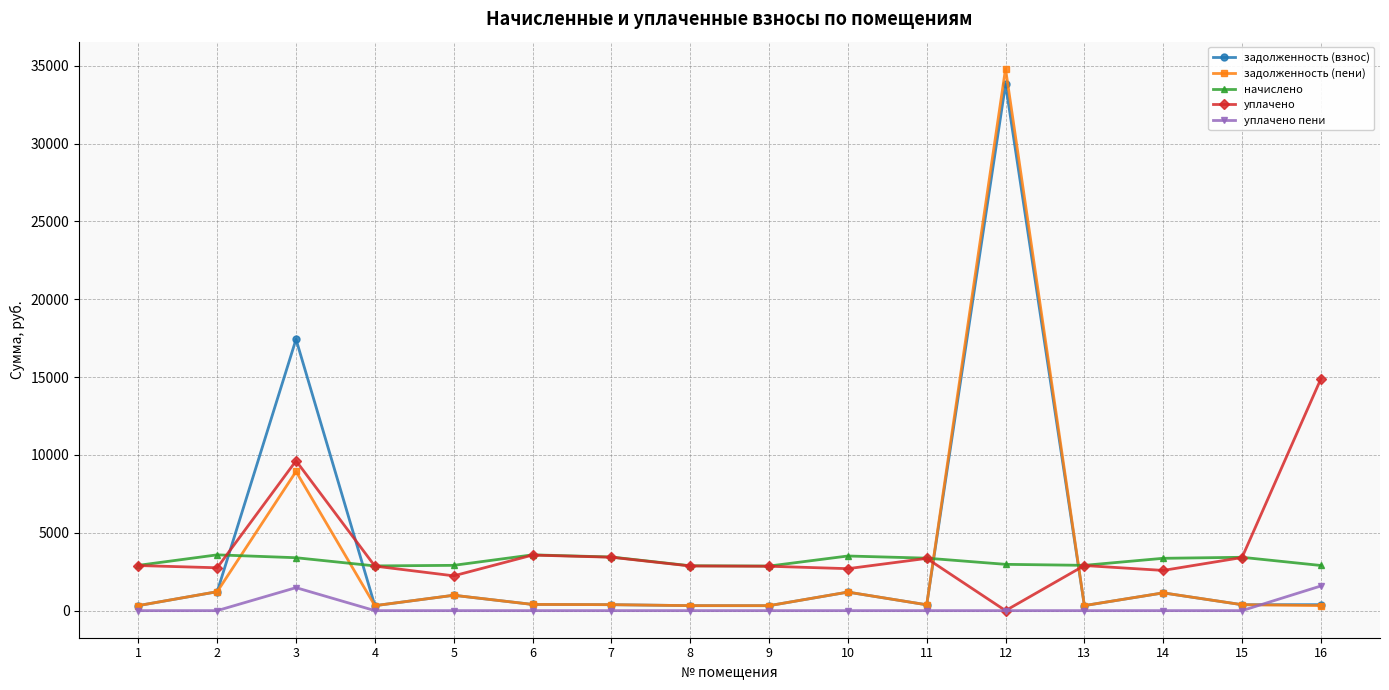

True or false: уплачено пени has more than 0 points higher than both neighbors.

True